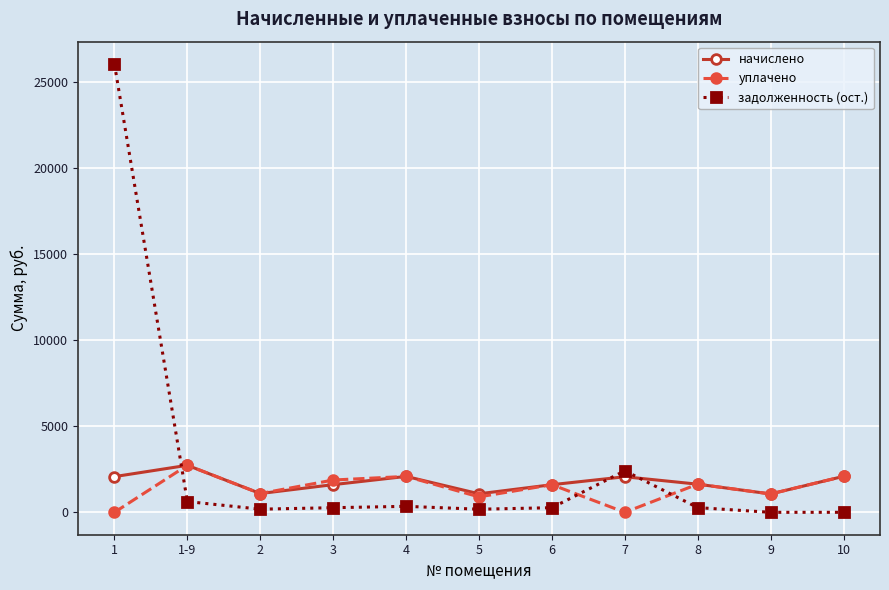

Is it true that задолженность (ост.) equals 179.2 at 5?

True